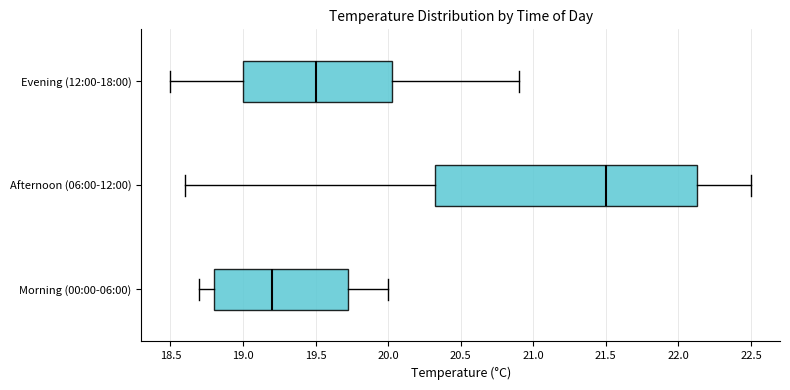

Which box is the widest, from its left edge to its right edge?

Afternoon (06:00-12:00)